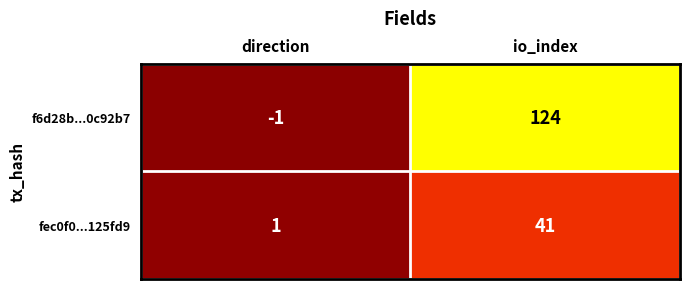

The value of f6d28b...0c92b7 at io_index is 74. True or false?

False